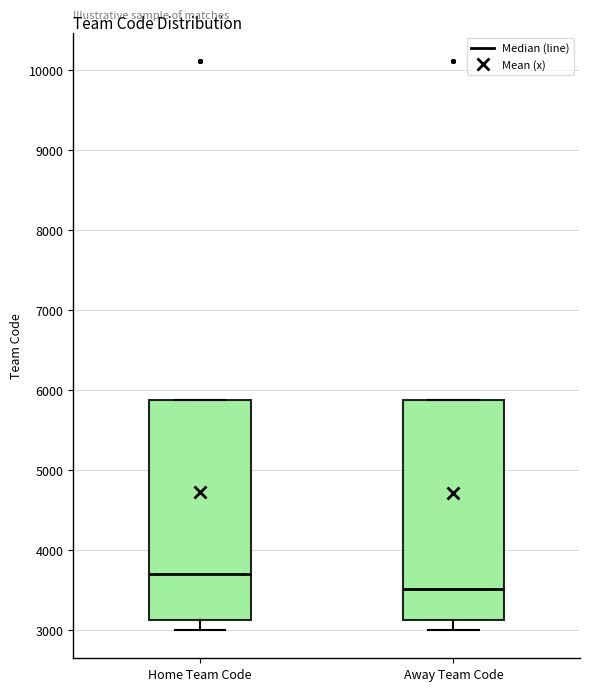

Reading left to right, transcribe this box plot: for each box, give where its median line is, the range the box spans, and where its two whiskers end, as read against the y-axis. The values are not printed on the chart, so give them approximately, as read against the axis.

Home Team Code: median 3700, box 3100 to 5900, whiskers 3000 to 5900
Away Team Code: median 3500, box 3100 to 5900, whiskers 3000 to 5900